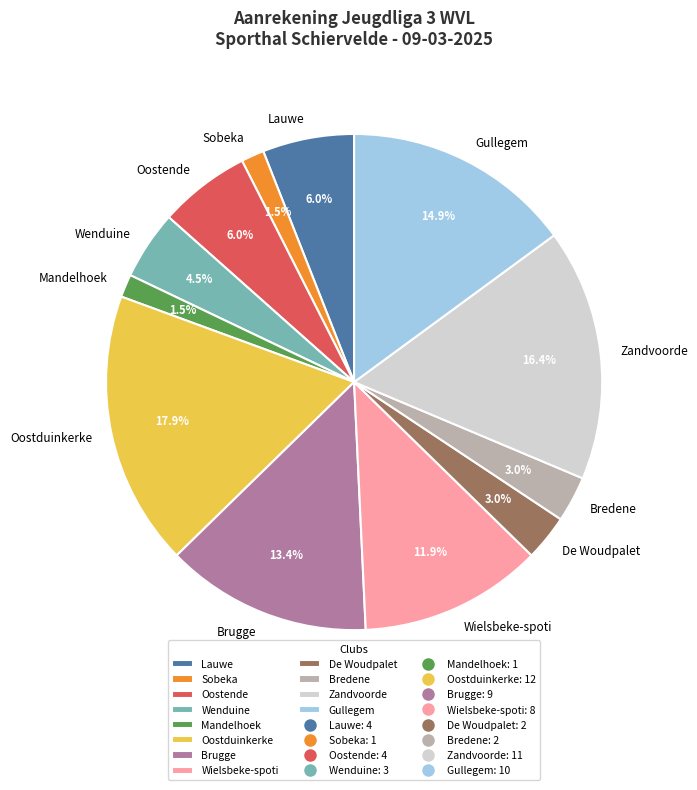

What percentage do Brugge and Bredene together represent?

16.4%